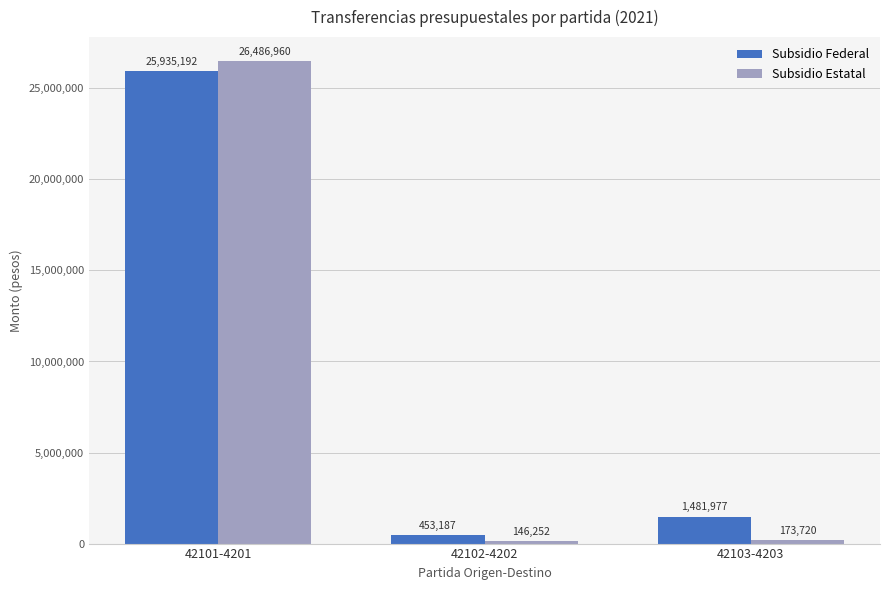

Which series has the largest total across all categories?

Subsidio Federal